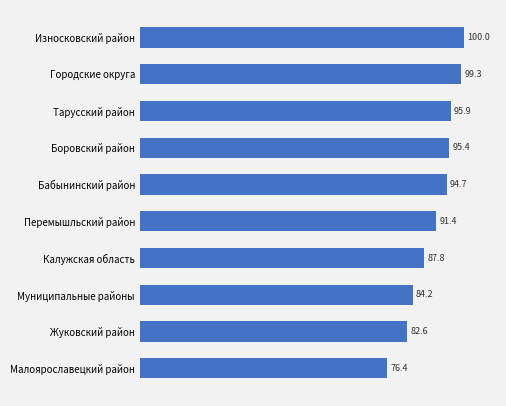

What is the smallest value displayed?

76.4